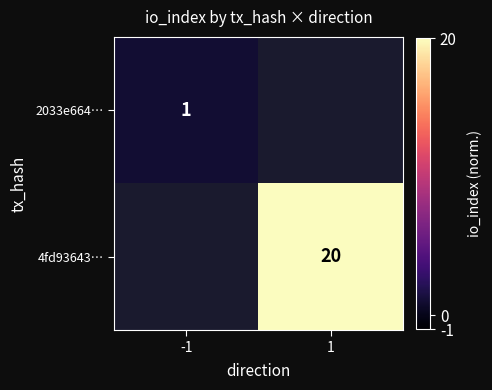

The 4fd93643… series shows 11 at 1. True or false?

False